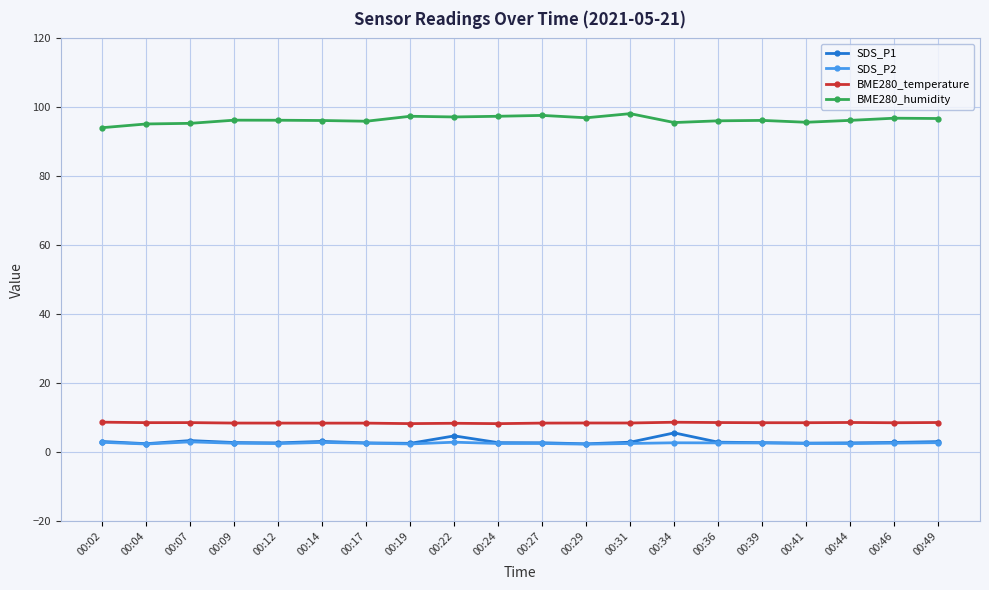

What is the value of the SDS_P1 point at the 6th from the left?

3.1